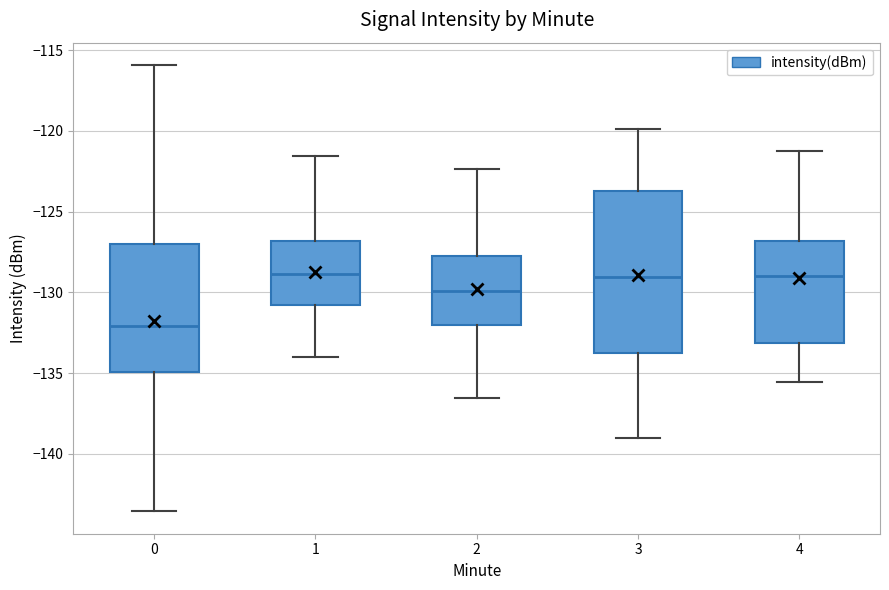

Reading left to right, transcribe this box plot: for each box, give where its median line is, the range the box spans, and where its two whiskers end, as read against the y-axis. The values are not printed on the chart, so give them approximately, as read against the axis.

0: median -132.0, box -135.0 to -127.0, whiskers -143.5 to -116.0
1: median -129.0, box -131.0 to -127.0, whiskers -134.0 to -121.5
2: median -130.0, box -132.0 to -127.5, whiskers -136.5 to -122.5
3: median -129.0, box -134.0 to -123.5, whiskers -139.0 to -120.0
4: median -129.0, box -133.0 to -127.0, whiskers -135.5 to -121.0